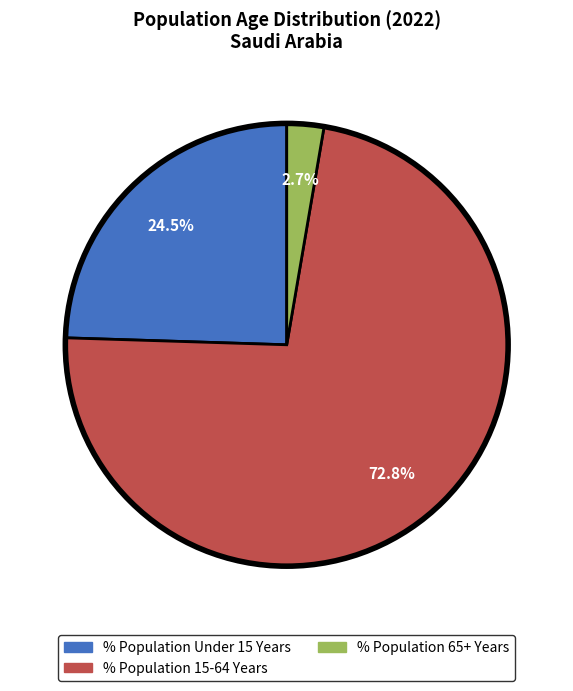

Rank the categories by value from lowest to highest.

% Population 65+ Years, % Population Under 15 Years, % Population 15-64 Years